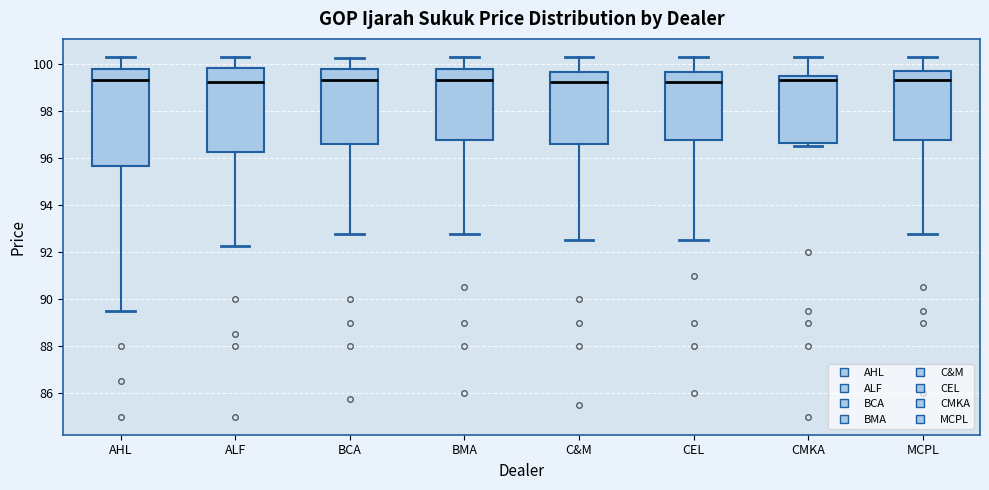

Where does the median line of the box for MCPL sit on the y-axis? The values are not printed on the chart, so give them approximately, as read against the axis.

99.4